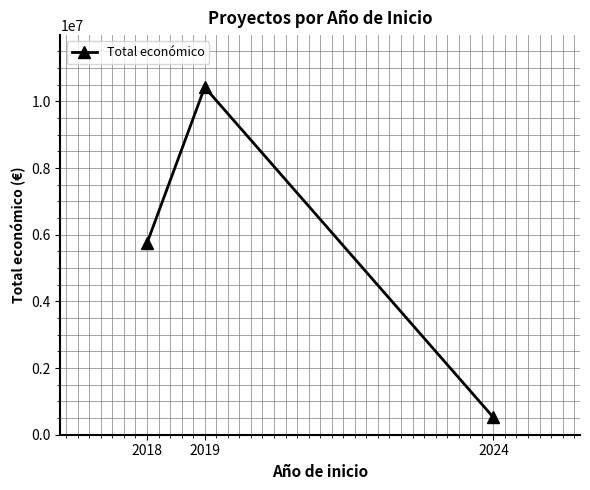

Reading left to right, extract all data points from this chart.

5743177	10425508	520062